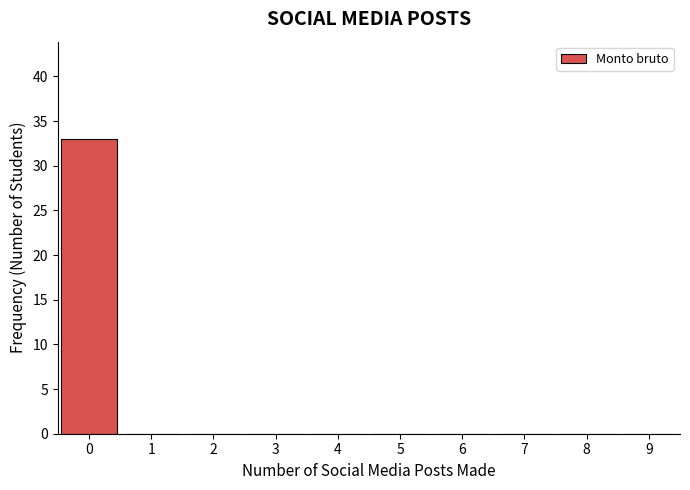

Reading left to right, transcribe this chart: for each bar, give the range it covers on the x-axis and its height. The values are not printed on the chart, so give them approximately, as read against the axis.

-0.5 to 0.5: 33
0.5 to 1.5: 0
1.5 to 2.5: 0
2.5 to 3.5: 0
3.5 to 4.5: 0
4.5 to 5.5: 0
5.5 to 6.5: 0
6.5 to 7.5: 0
7.5 to 8.5: 0
8.5 to 9.5: 0